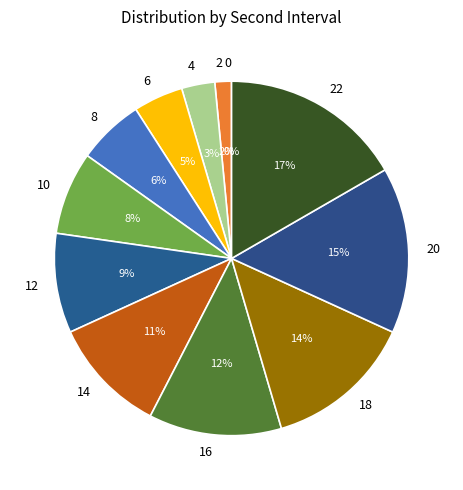

To the nearest percent, what is the difference between the largest and smallest slice percentages?

17%